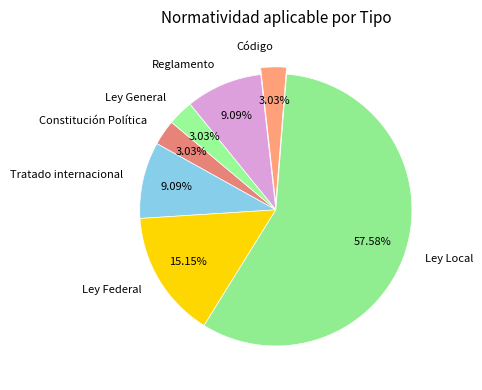

Count the number of slices in the pie.

7